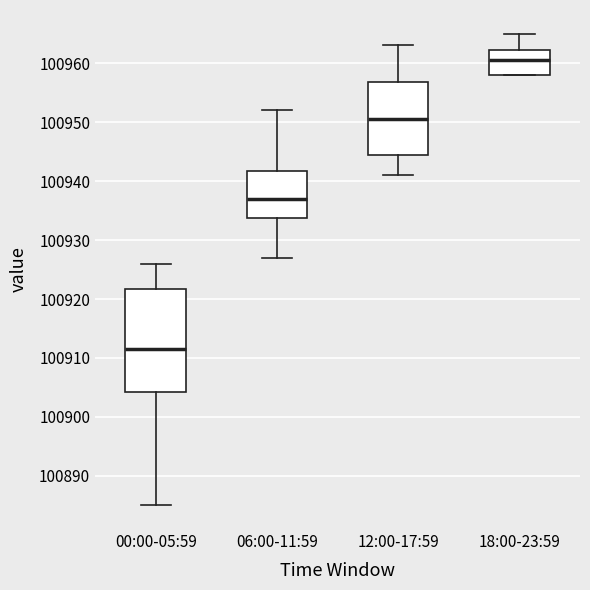

Reading left to right, read every box against the y-axis: the position of its median line, the range the box covers, and the ends of its whiskers. The values are not printed on the chart, so give them approximately, as read against the axis.

00:00-05:59: median 100912, box 100904 to 100922, whiskers 100885 to 100926
06:00-11:59: median 100937, box 100934 to 100942, whiskers 100927 to 100952
12:00-17:59: median 100951, box 100945 to 100957, whiskers 100941 to 100963
18:00-23:59: median 100961, box 100958 to 100962, whiskers 100958 to 100965